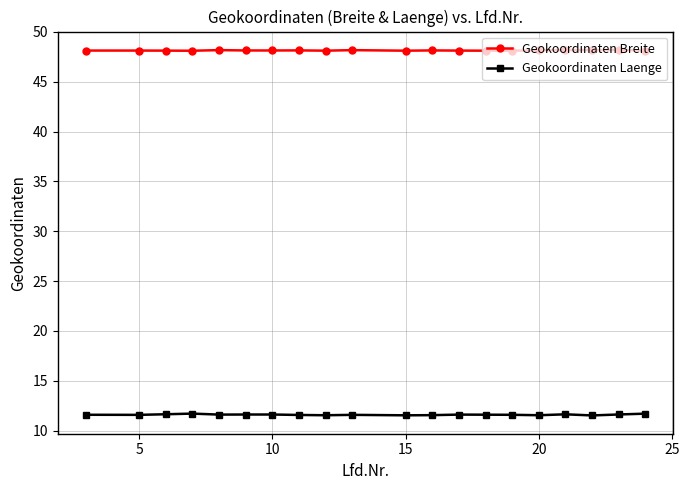

What is the lowest value of the Geokoordinaten Breite series?

48.1